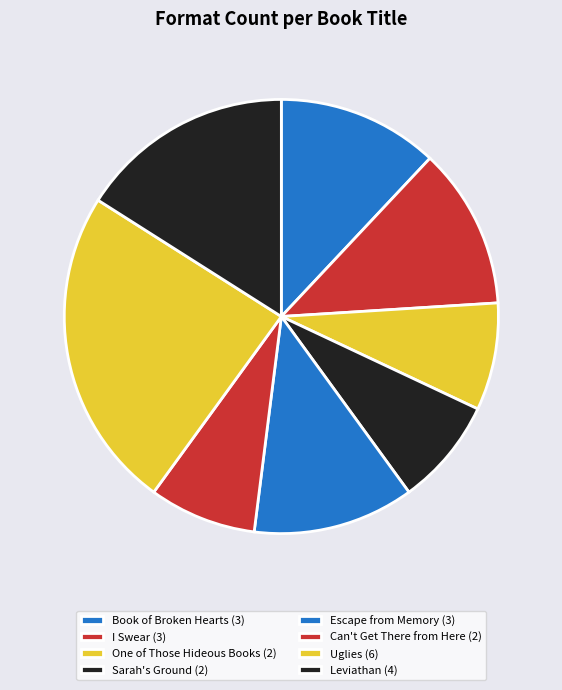

Is there any slice that represents more than half of the pie?

No